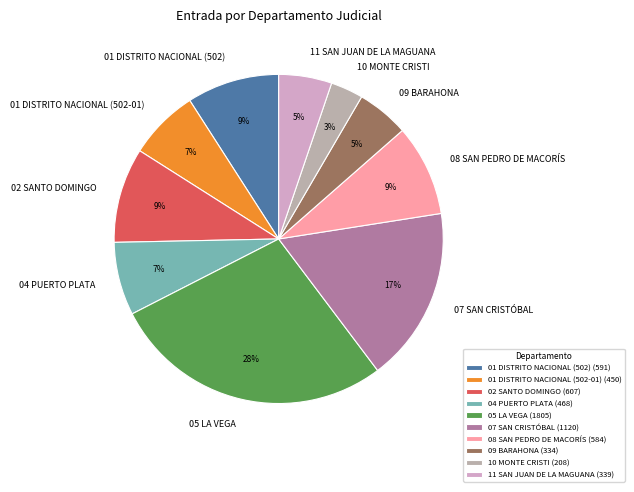

To the nearest percent, what is the difference between the largest and smallest slice percentages?

25%